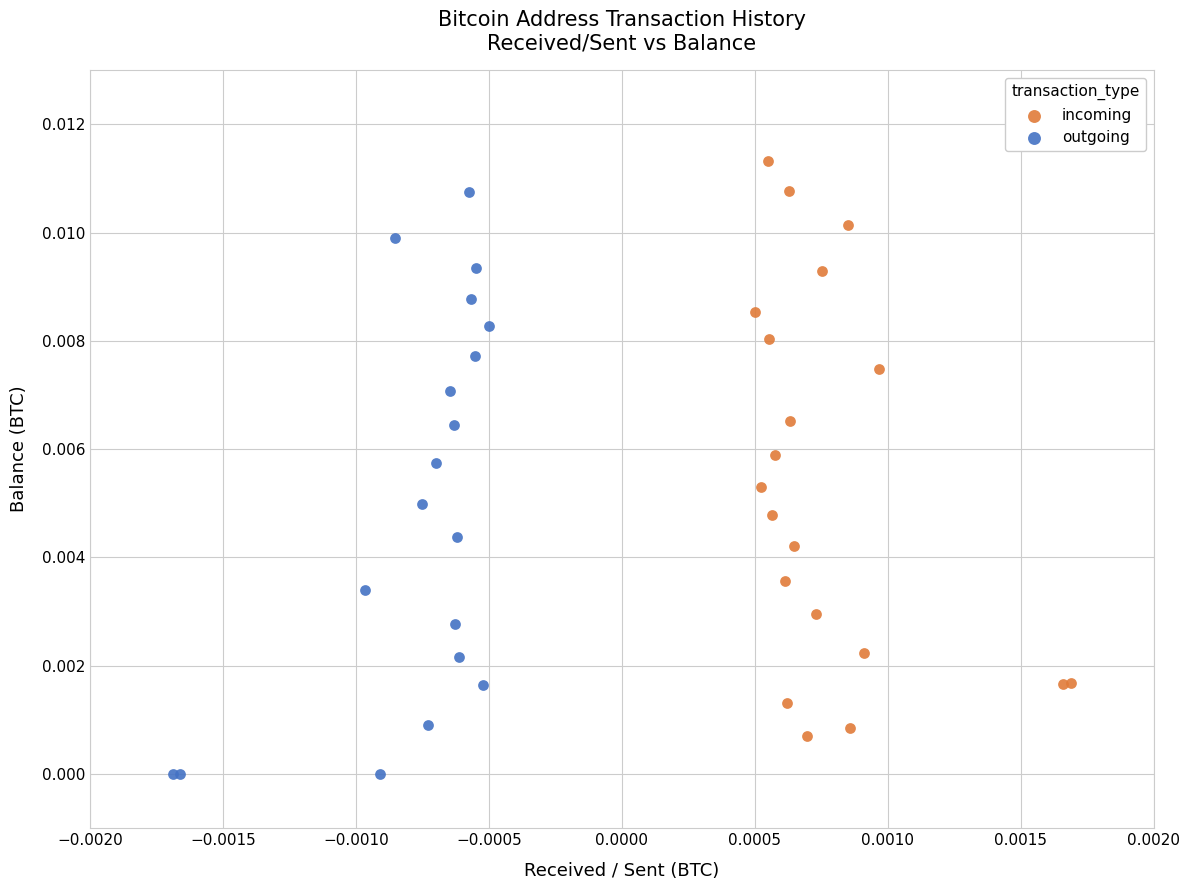

Which series reaches the minimum Y coordinate?

outgoing